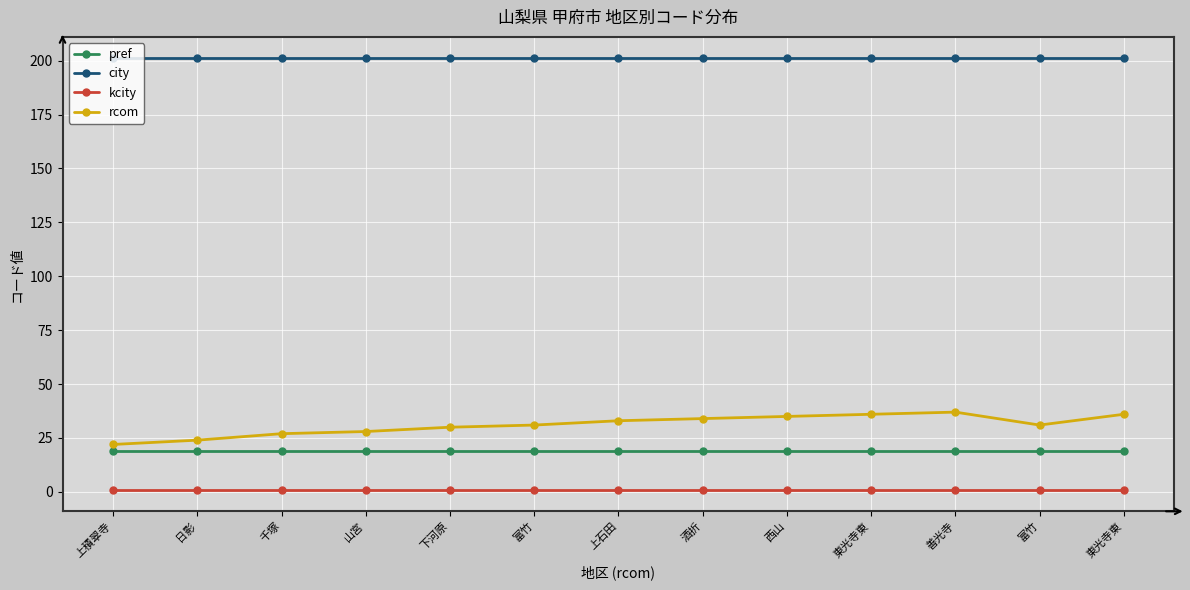

How many categories are shown in the chart?

13